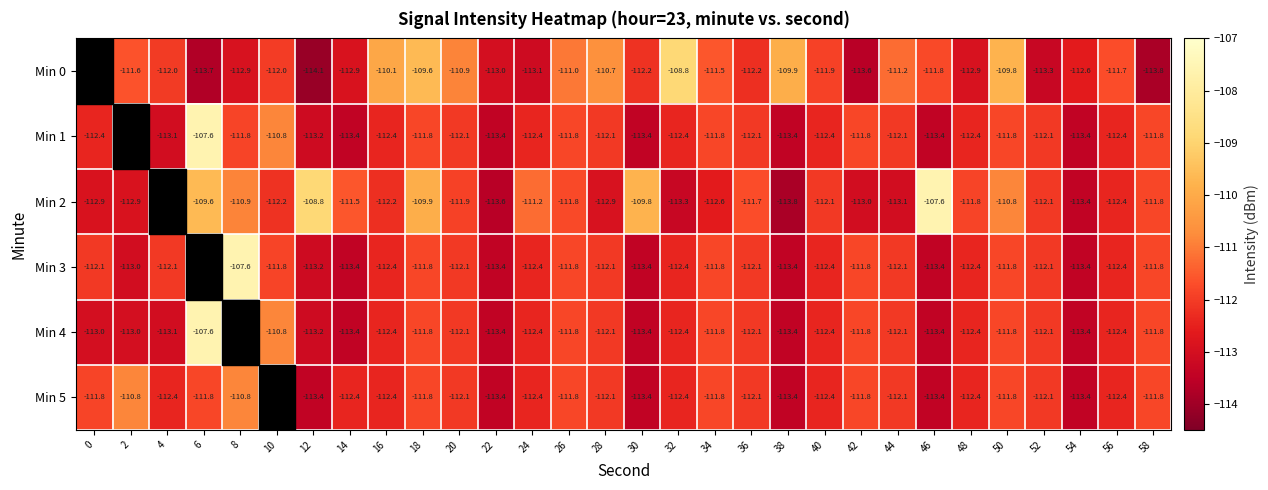

The Min 3 series shows -112.1 at 20. True or false?

True